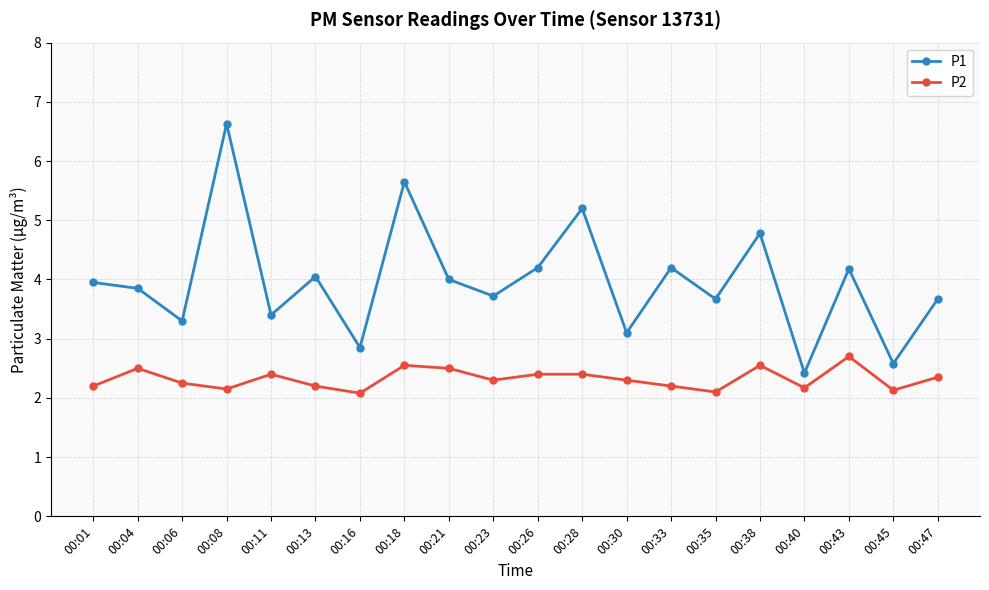

What is the average value of the P1 series?

4.0